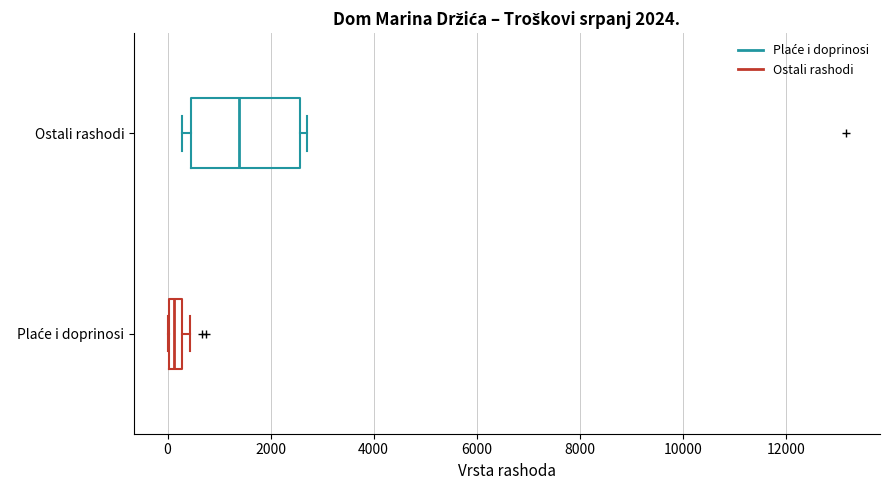

Where is the left edge of the box for Plaće i doprinosi on the x-axis? The values are not printed on the chart, so give them approximately, as read against the axis.

0